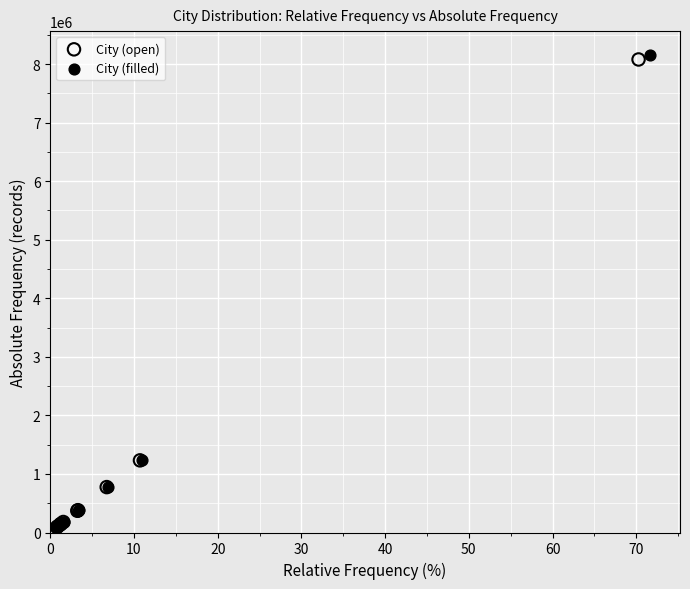

What are all the series names shown in the legend?

City (open), City (filled)